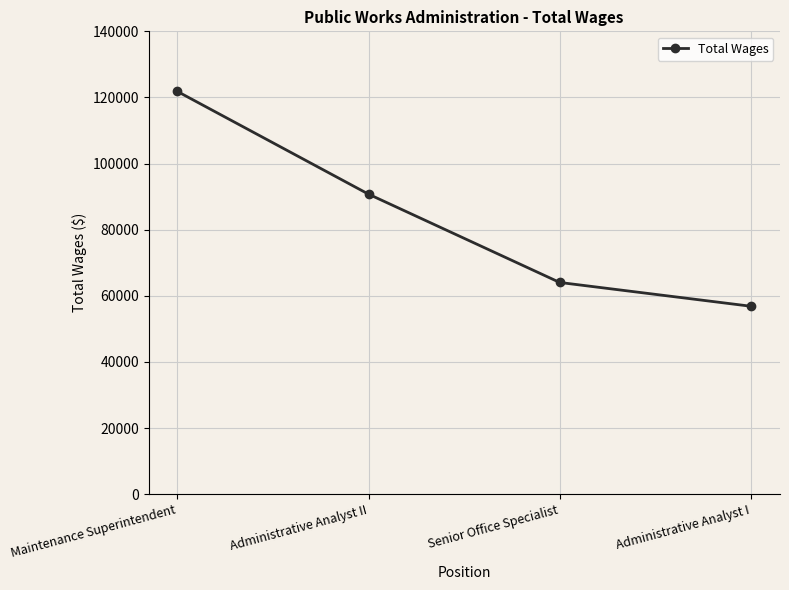

What position from the right is Maintenance Superintendent?

4